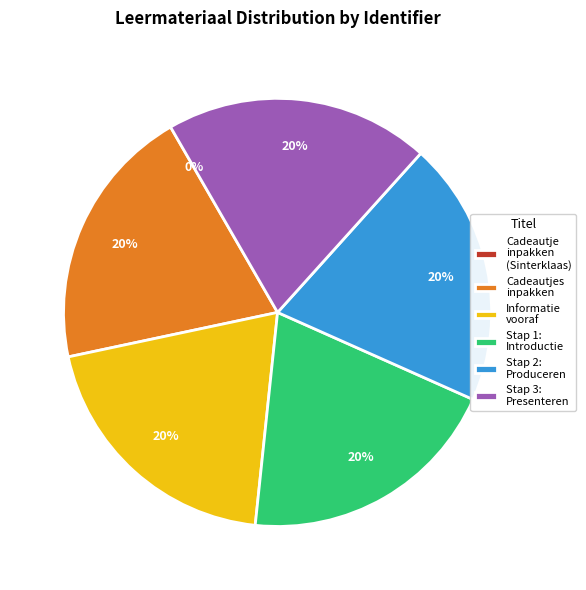

Do Stap 1: Introductie and Informatie vooraf together represent more than half of the pie?

No